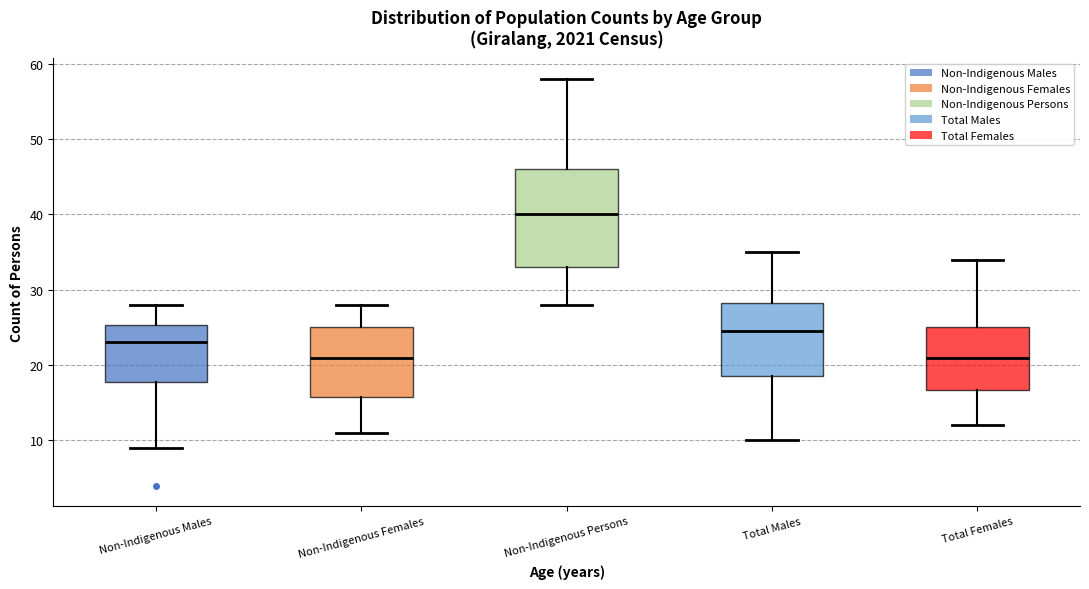

Reading left to right, transcribe this box plot: for each box, give where its median line is, the range the box spans, and where its two whiskers end, as read against the y-axis. The values are not printed on the chart, so give them approximately, as read against the axis.

Non-Indigenous Males: median 23, box 18 to 25, whiskers 9 to 28
Non-Indigenous Females: median 21, box 16 to 25, whiskers 11 to 28
Non-Indigenous Persons: median 40, box 33 to 46, whiskers 28 to 58
Total Males: median 25, box 19 to 28, whiskers 10 to 35
Total Females: median 21, box 17 to 25, whiskers 12 to 34